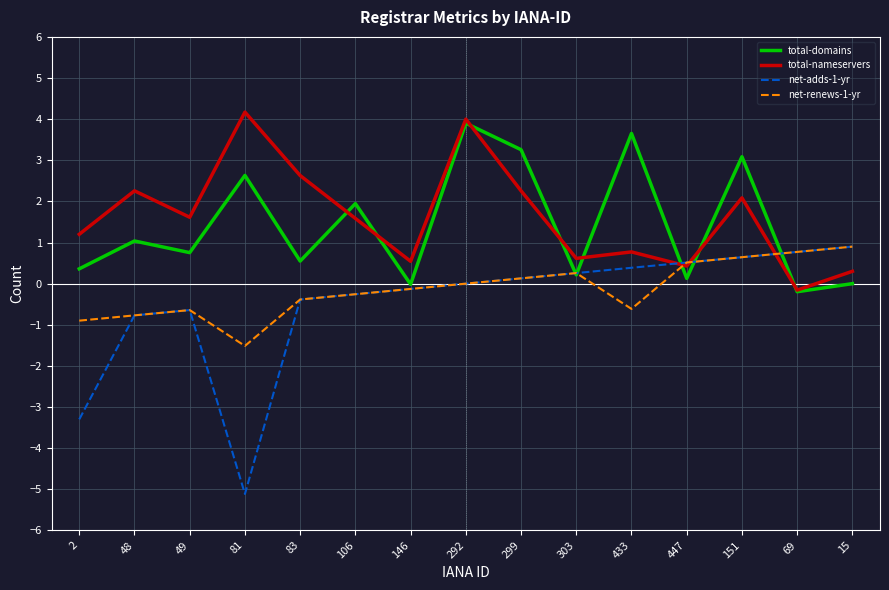

What position from the right is 106?

10